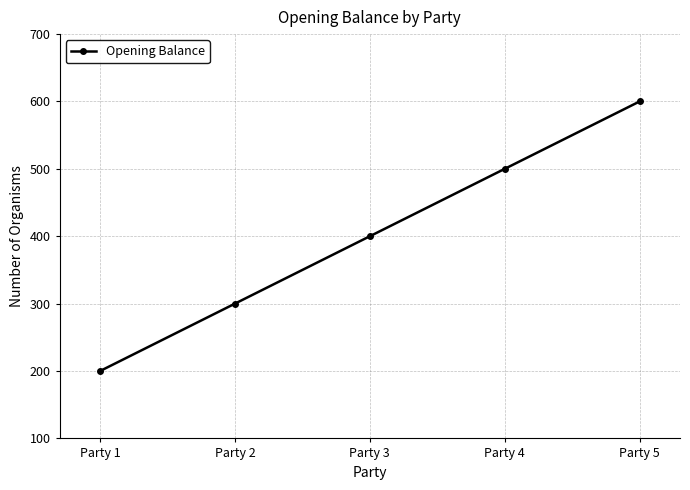

Which label corresponds to the largest value in the chart?

Party 5